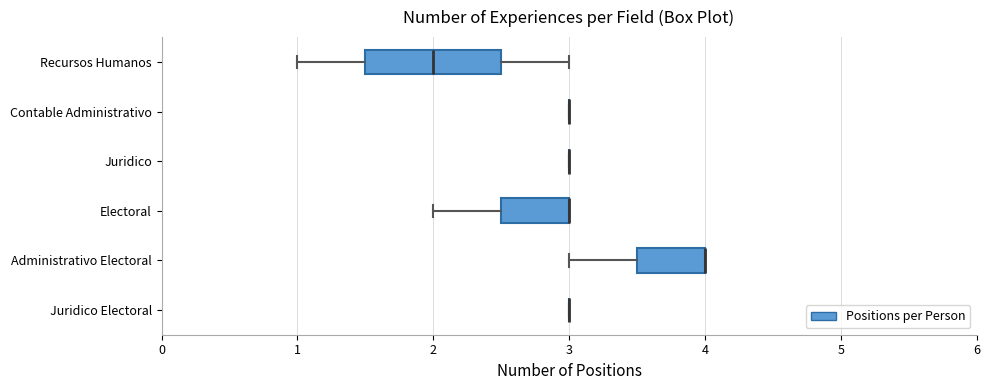

Where is the right edge of the box for Electoral on the x-axis? The values are not printed on the chart, so give them approximately, as read against the axis.

3.0